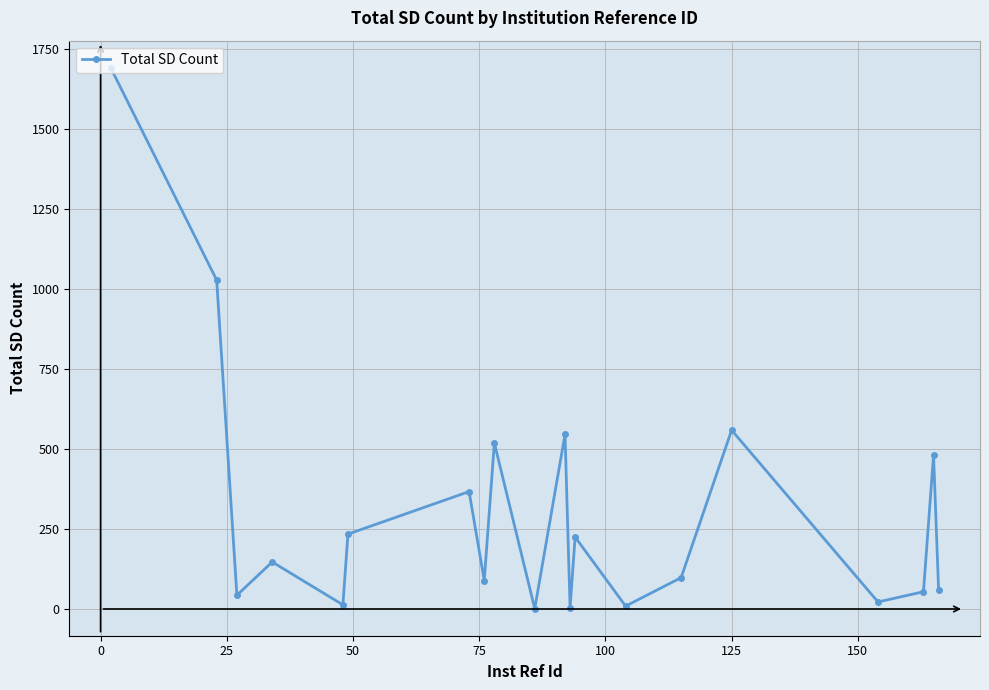

True or false: the data has more than 1 interior local peaks.

True